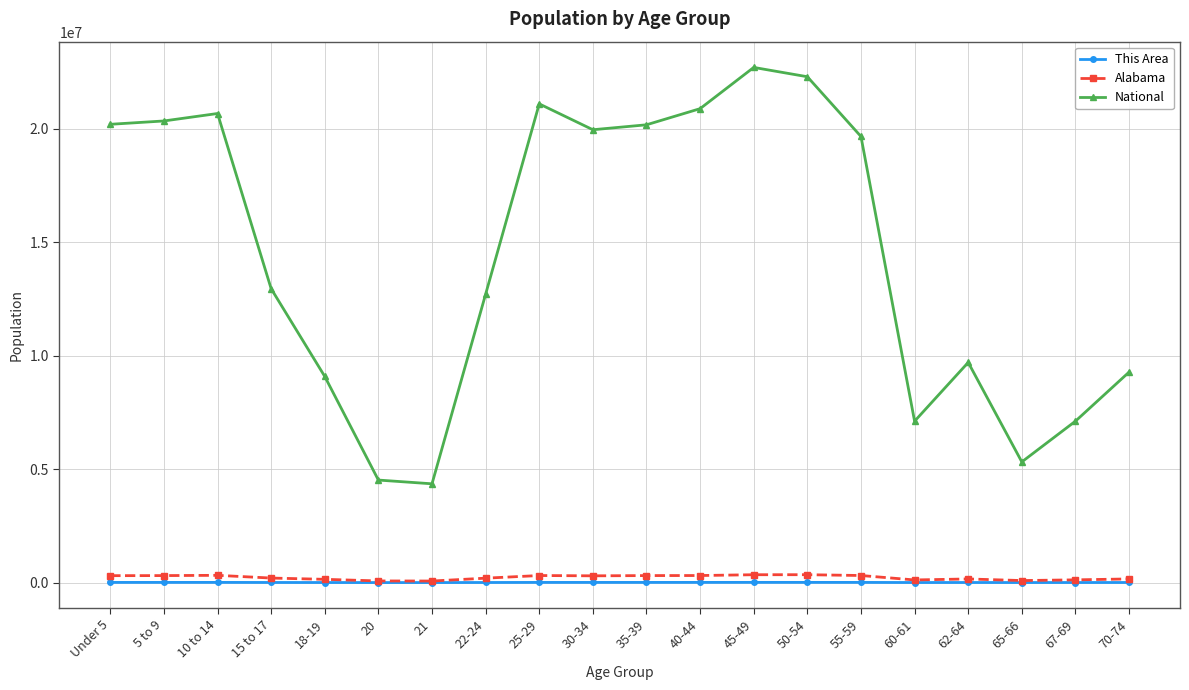

What is the average value of the This Area series?

5615